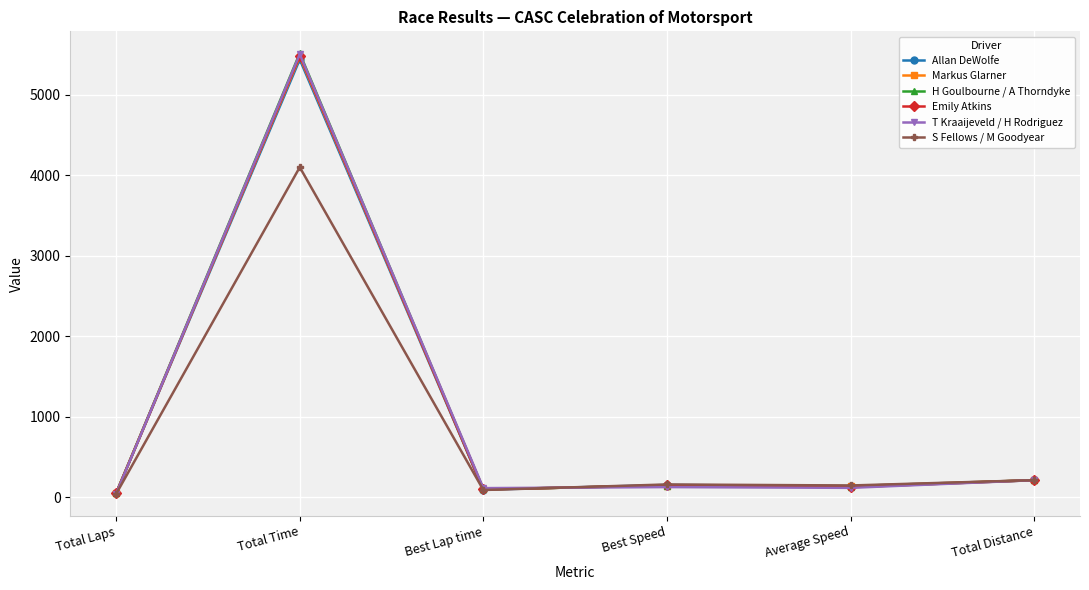

Which category has the highest value in the T Kraaijeveld / H Rodriguez series?

Total Time